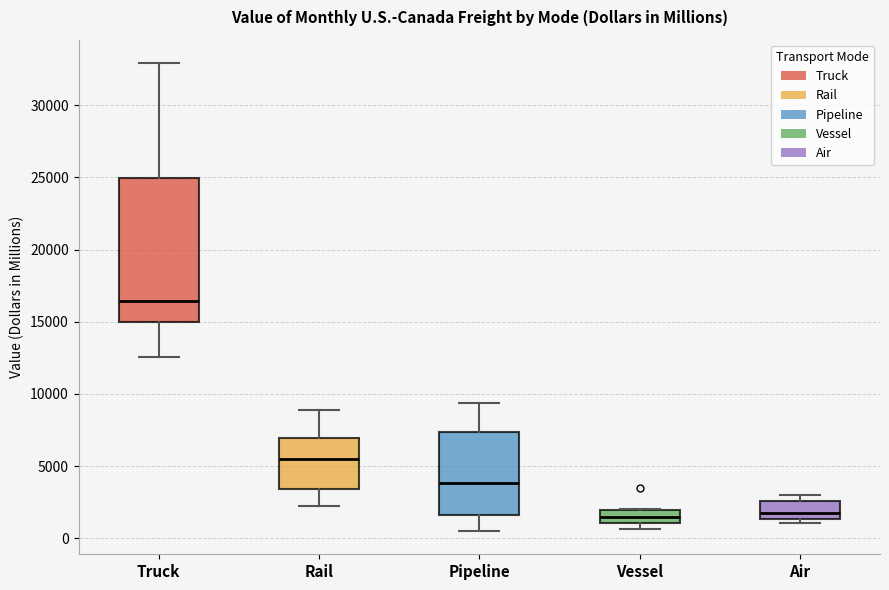

Where is the lower edge of the box for Air on the y-axis? The values are not printed on the chart, so give them approximately, as read against the axis.

1500